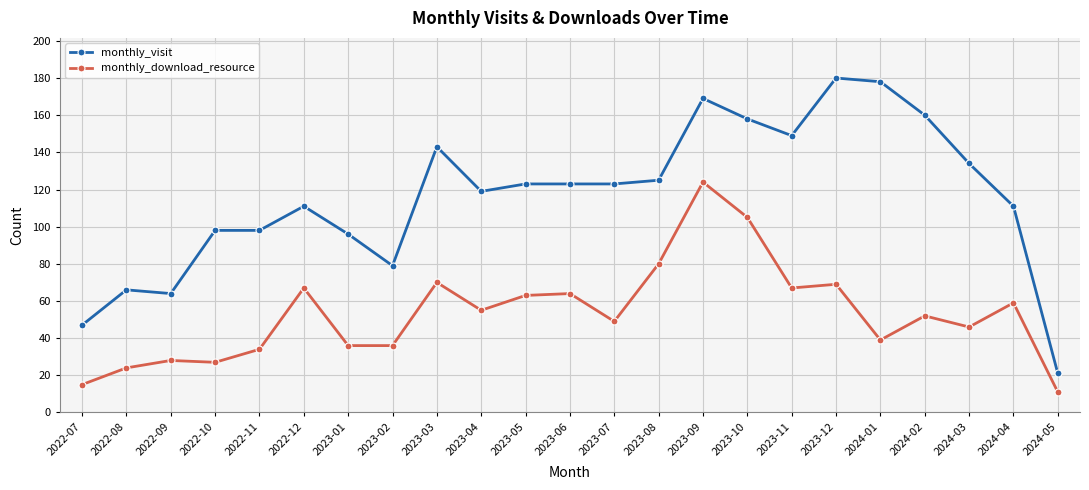

Which label corresponds to the largest value in the chart?

2023-12